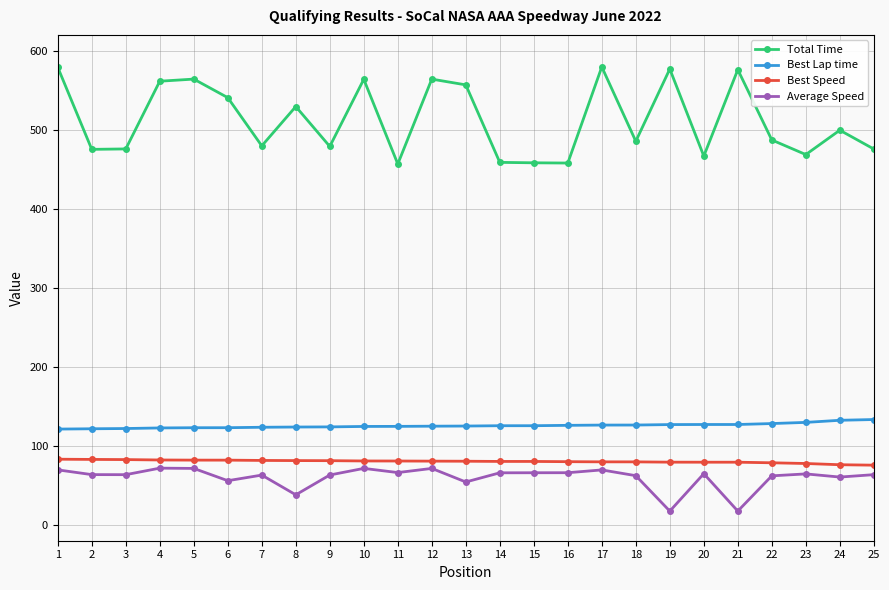

Does the chart display data point markers on the line(s)?

Yes